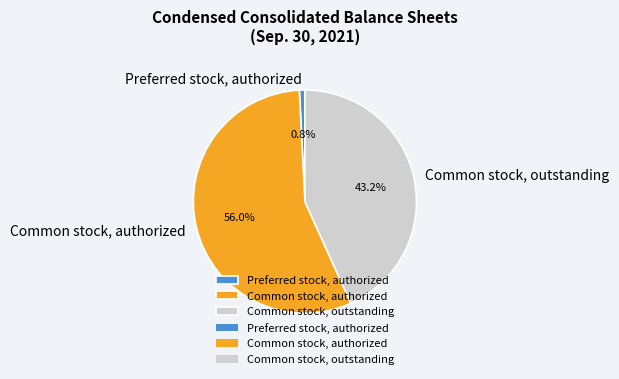

Is it true that Preferred stock, authorized is 10% of the pie?

False